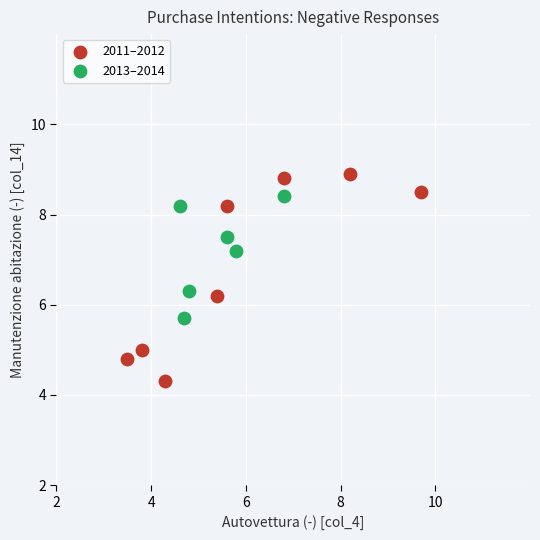

Which series contains the highest Y value?

2011–2012